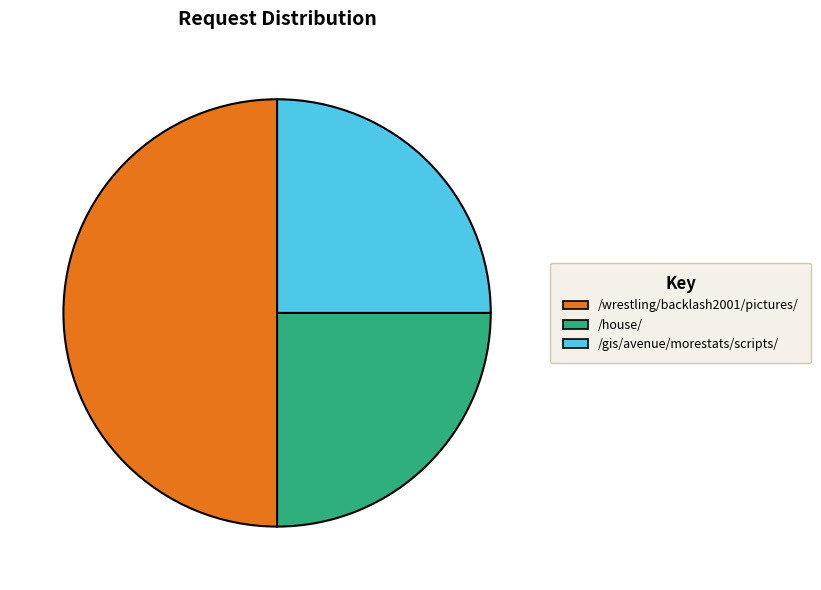

The /wrestling/backlash2001/pictures/ slice represents 59% of the pie. True or false?

False